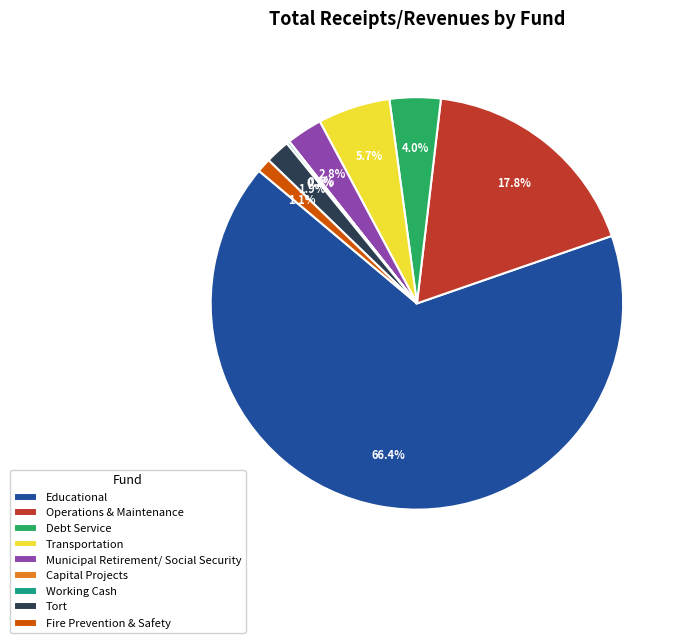

What portion of the pie excludes Debt Service?

96.0%